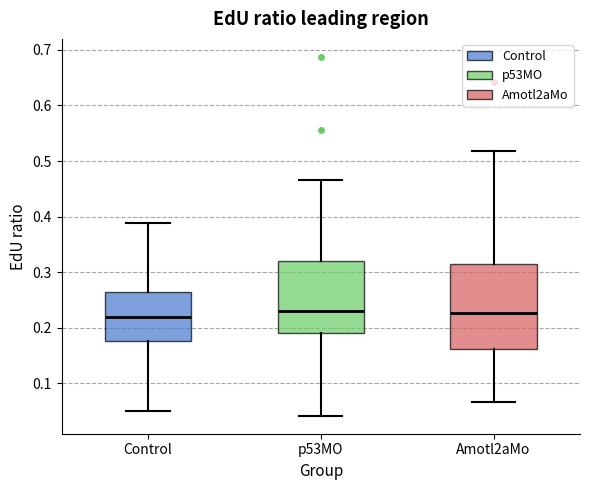

Where is the upper edge of the box for Amotl2aMo on the y-axis? The values are not printed on the chart, so give them approximately, as read against the axis.

0.31